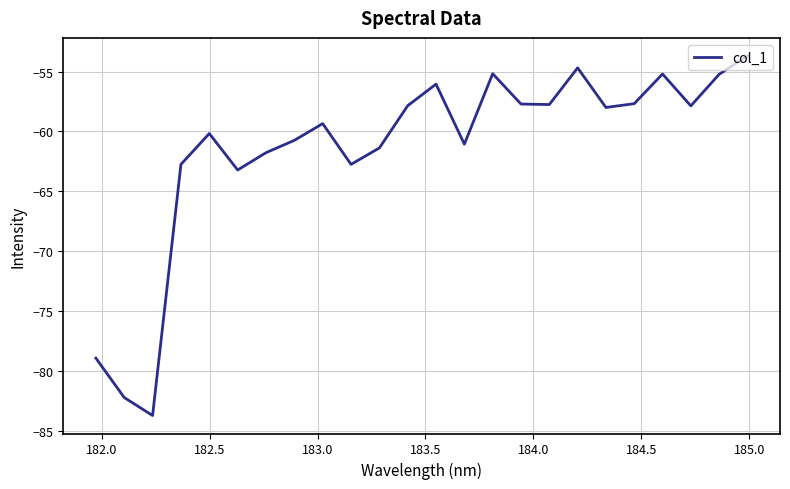

What is the difference between the maximum and minimum values?

30.0